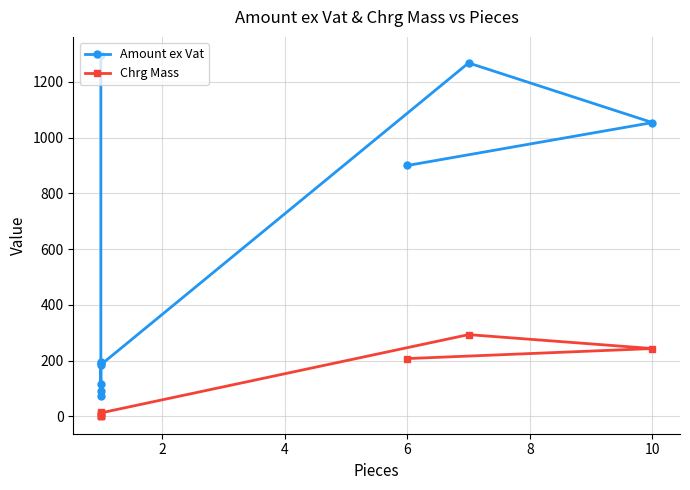

Reading right to left, extract all data points from this chart.

Amount ex Vat: 1297.0	193.0	71.7	114.7	91.8	192.1	184.8	1268.2	1054.2	900.1
Chrg Mass: 4.0	2.0	5.0	2.5	2.0	16.0	12.0	293.0	243.0	207.0